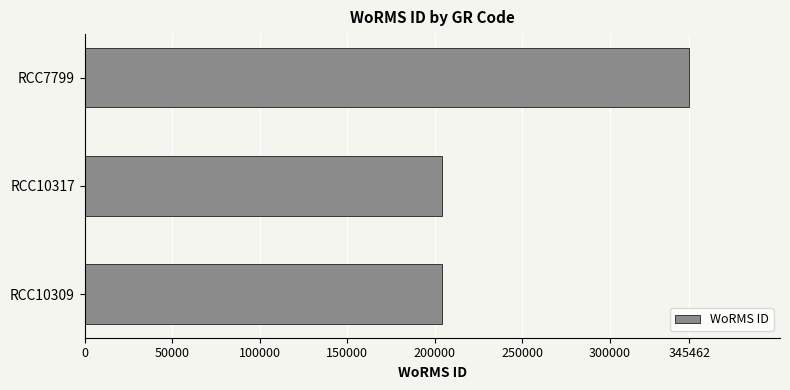

What is the ratio of the value at RCC10309 to the value at RCC10317?

1.0